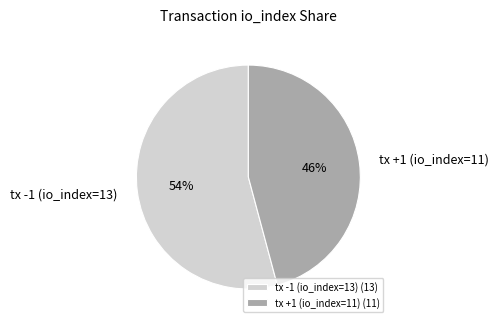

Which slice is the largest?

tx -1 (io_index=13)